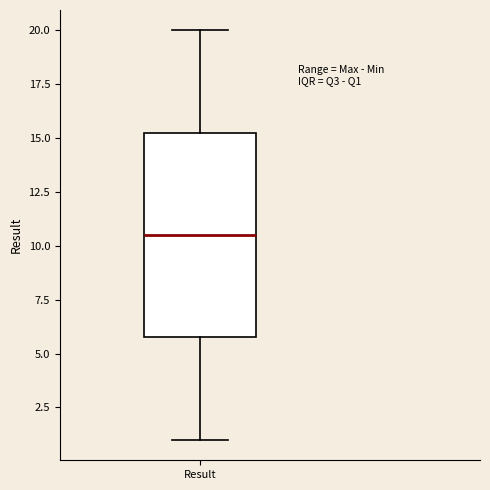

Transcribe this box plot: give where the median line is, the range the box spans, and where the two whiskers end, as read against the y-axis. The values are not printed on the chart, so give them approximately, as read against the axis.

median 10.5, box 6.0 to 15.5, whiskers 1.0 to 20.0